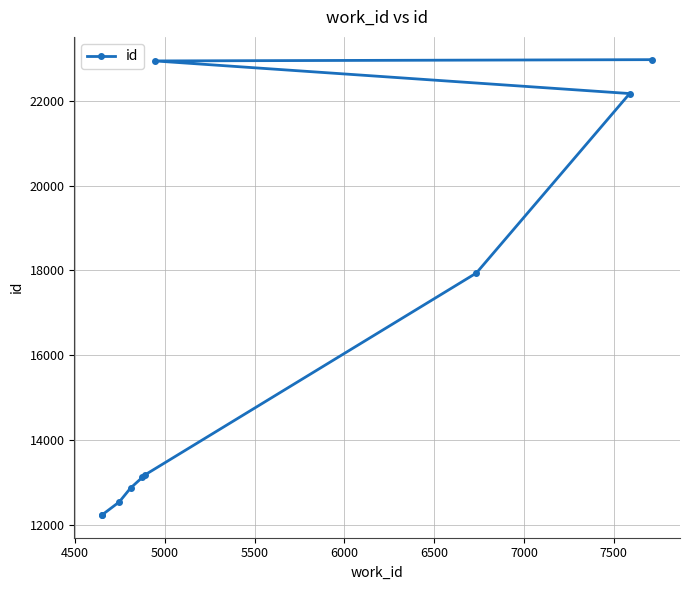

What is the value of the 1st point from the left?

12228